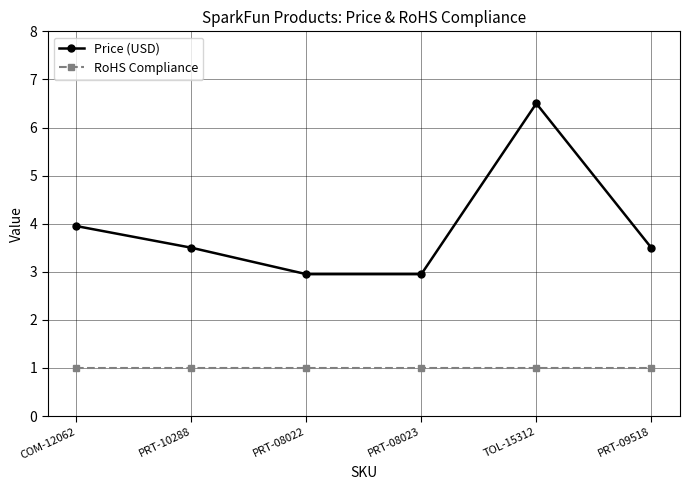

How many series are shown in this chart?

2